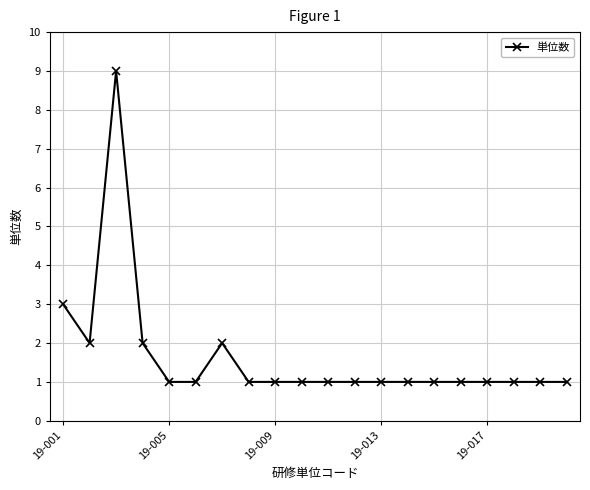

What is the difference between the maximum and minimum values?

8